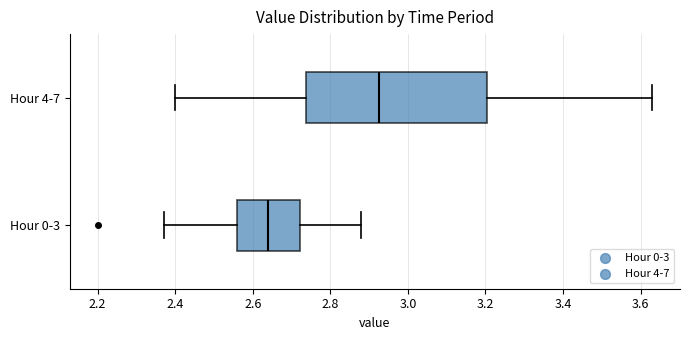

Which box's median line is the furthest to the right?

Hour 4-7